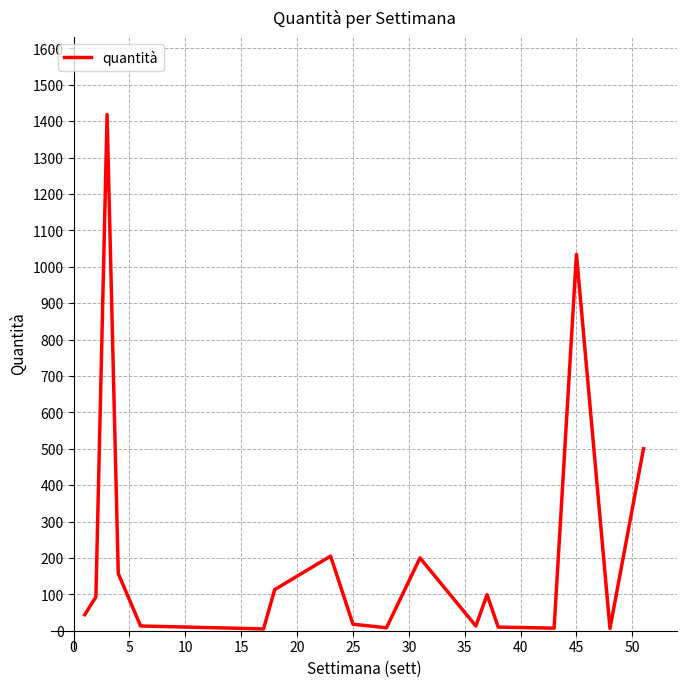

What is the difference between the maximum and minimum values?

1413